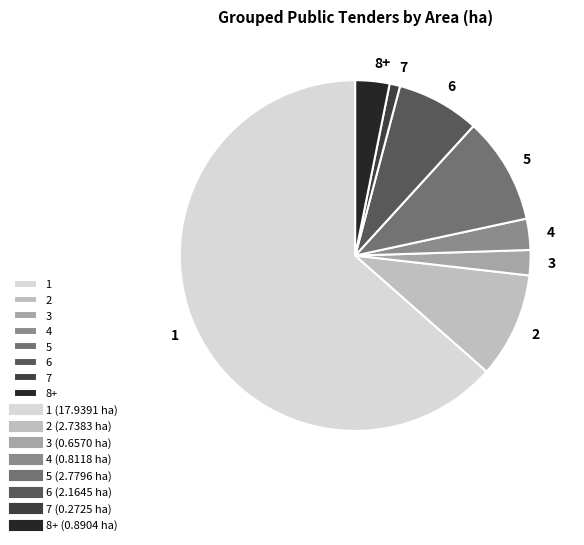

Which has a higher value, 4 or 6?

6